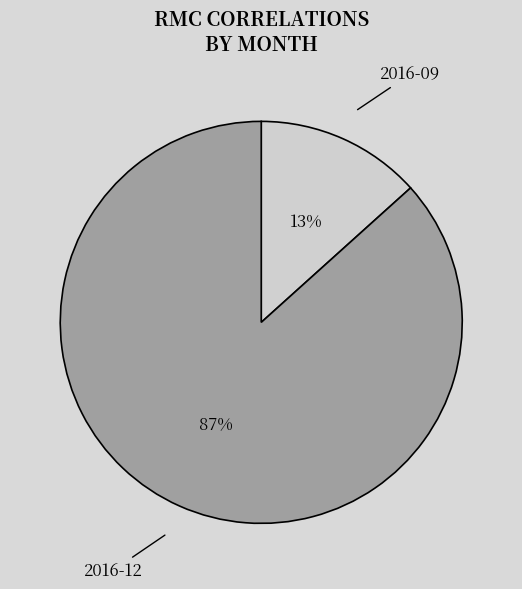

What percentage is the 2016-12 slice, to the nearest percent?

87%